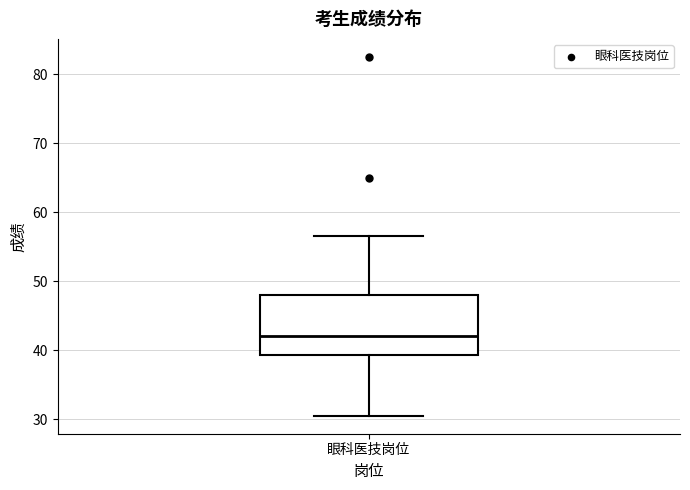

Where does the median line of the box for 眼科医技岗位 sit on the y-axis? The values are not printed on the chart, so give them approximately, as read against the axis.

42